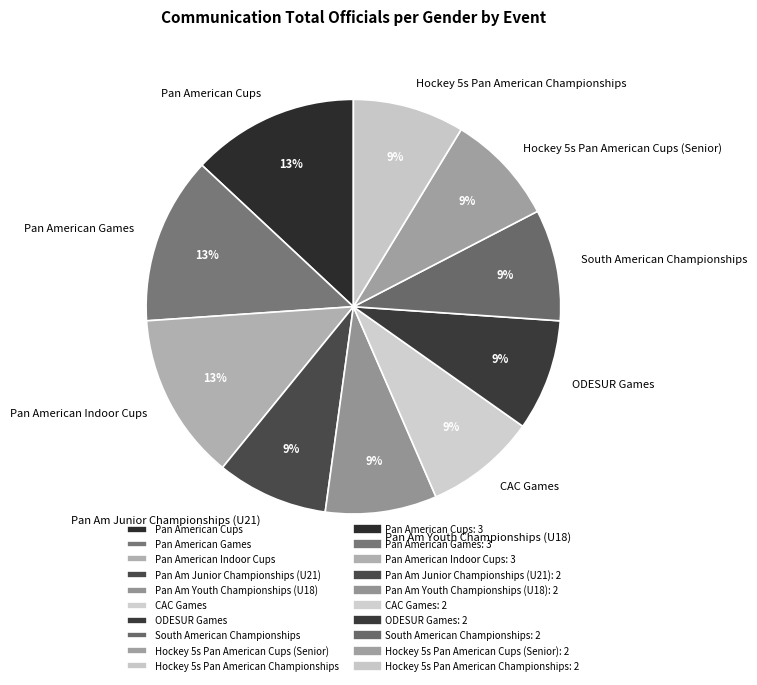

How many segments does this pie chart have?

10